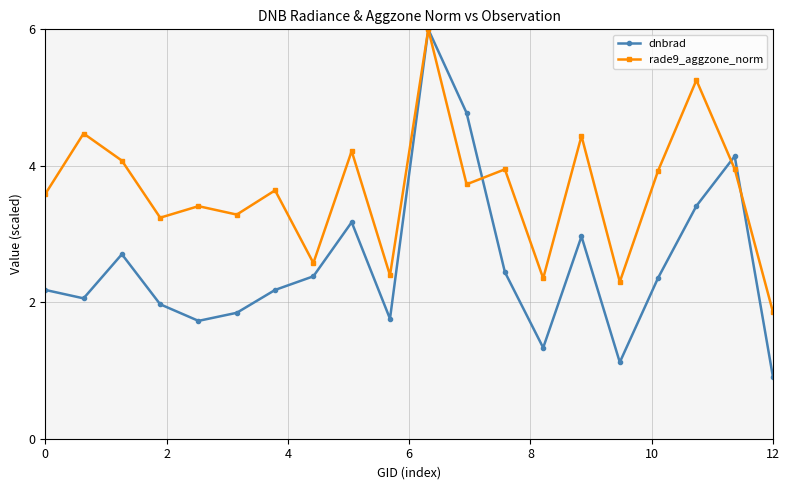

How many data points in rade9_aggzone_norm are less than 3?

5